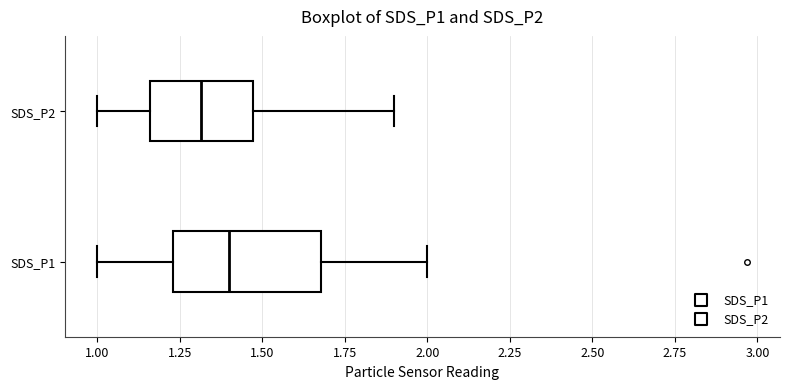

Reading bottom to top, read every box against the x-axis: the position of its median line, the range the box covers, and the ends of its whiskers. The values are not printed on the chart, so give them approximately, as read against the axis.

SDS_P1: median 1.40, box 1.25 to 1.70, whiskers 1.00 to 2.00
SDS_P2: median 1.30, box 1.15 to 1.45, whiskers 1.00 to 1.90